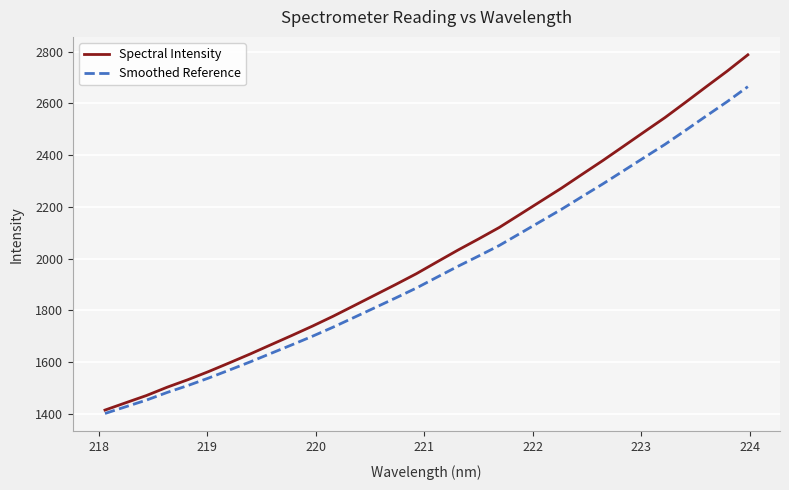

List the series in order of their overall mean, highest first.

Spectral Intensity, Smoothed Reference